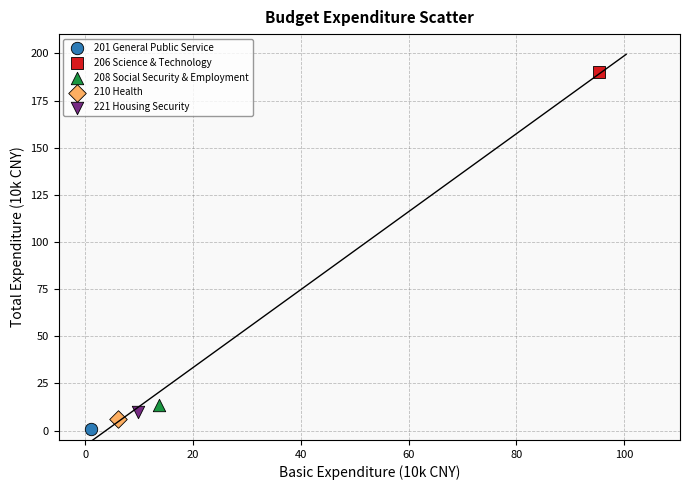

What are all the series names shown in the legend?

201 General Public Service, 206 Science & Technology, 208 Social Security & Employment, 210 Health, 221 Housing Security